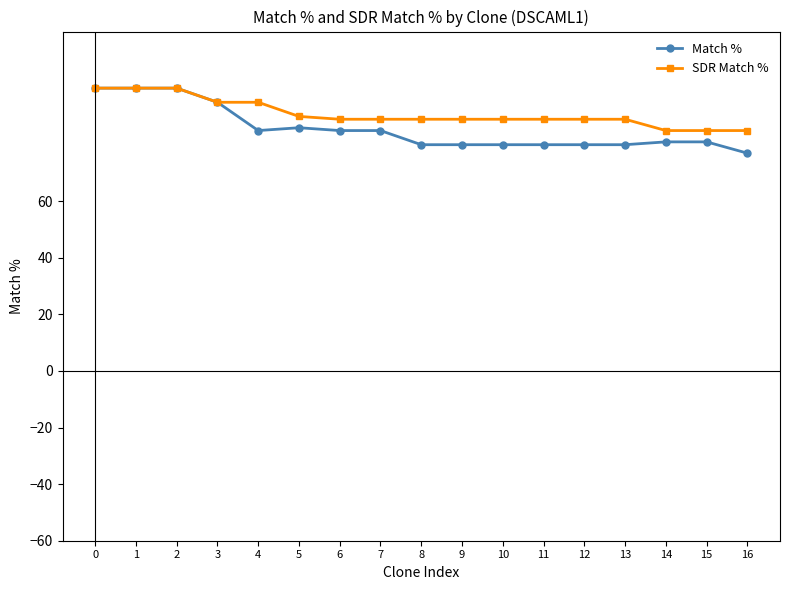

How many lines are shown in the chart?

2